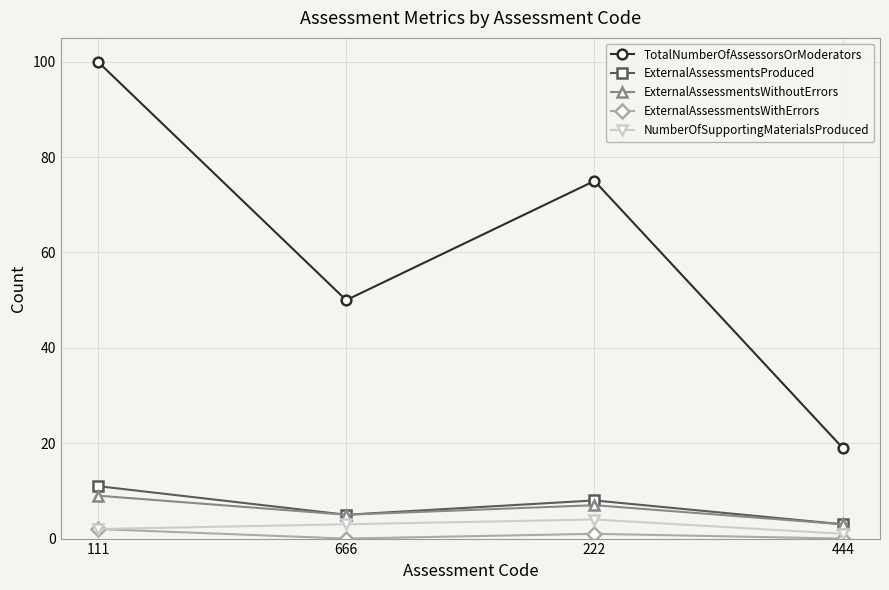

Read the ExternalAssessmentsProduced value at 444.

3